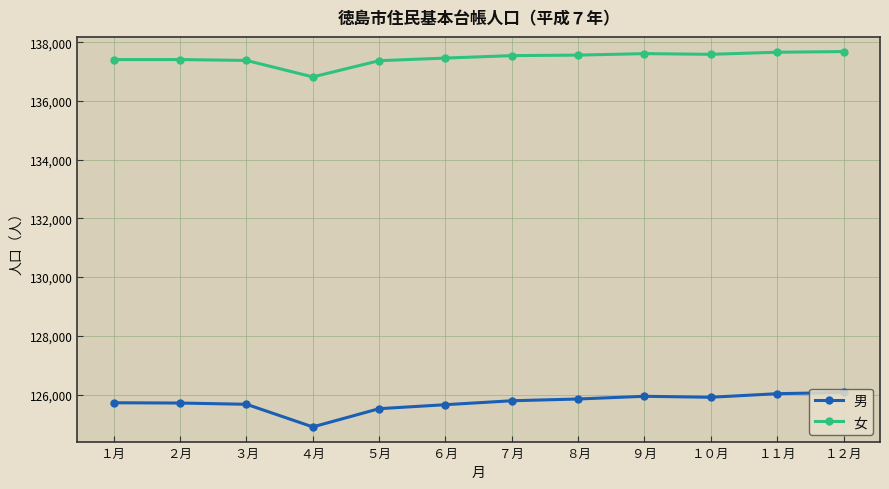

List the series in order of their peak value, lowest first.

男, 女